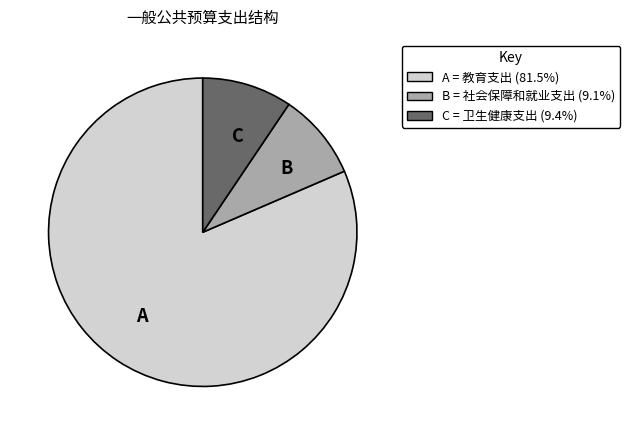

Do C and B together represent more than half of the pie?

No